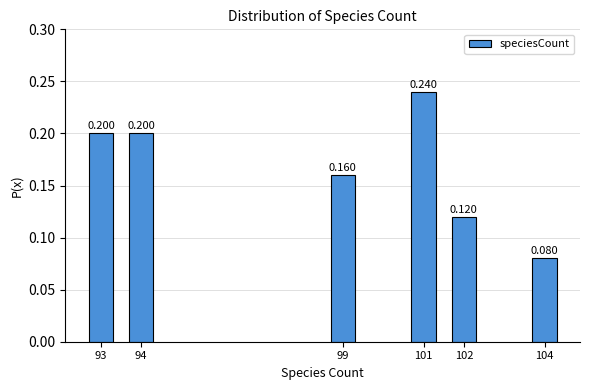

Count the number of categories in the chart.

6